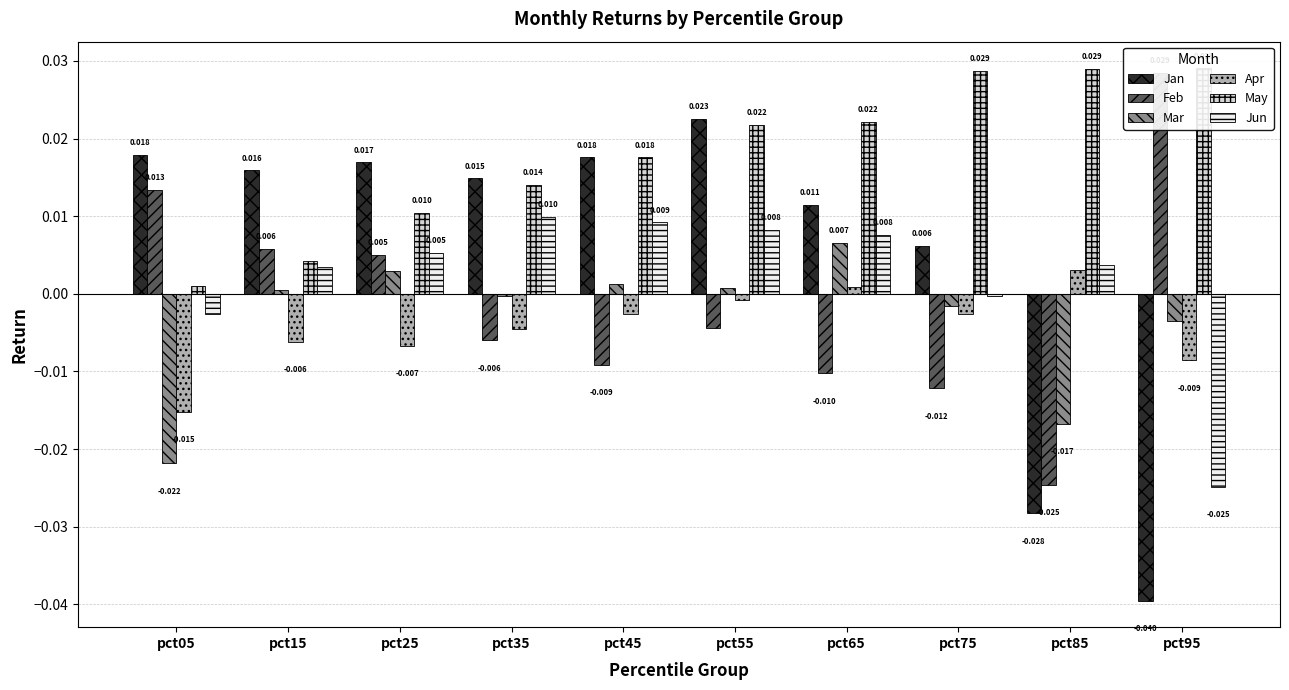

At which label is Apr closest to 0?

pct55